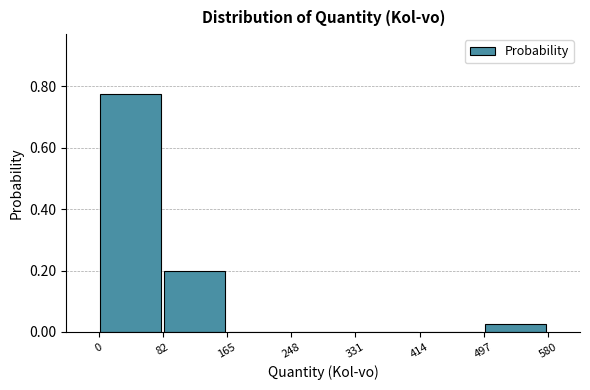

Reading left to right, transcribe this chart: for each bar, give the range it covers on the x-axis and its height. The values are not printed on the chart, so give them approximately, as read against the axis.

0 to 82: 0.78
82 to 165: 0.20
165 to 248: 0
248 to 331: 0
331 to 414: 0
414 to 497: 0
497 to 580: 0.02